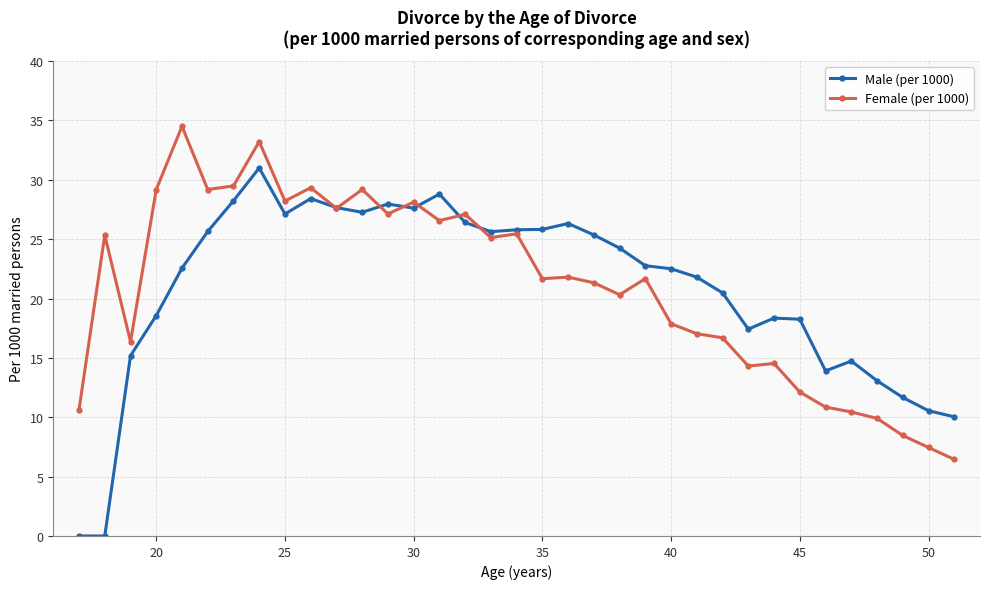

In Female (per 1000), how many points are lower than both neighbors (excluding endpoints)?

10